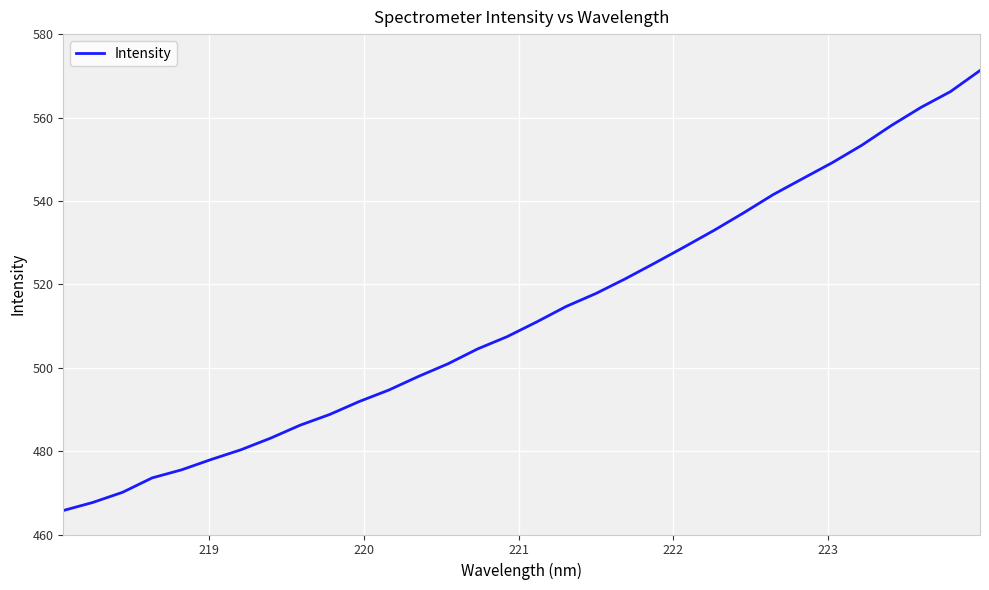

What is the maximum value shown in the chart?

571.3